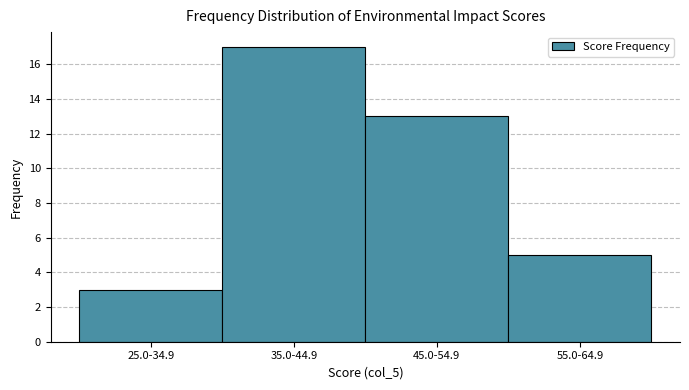

Reading right to left, what are all the values shown in this chart?

5	13	17	3